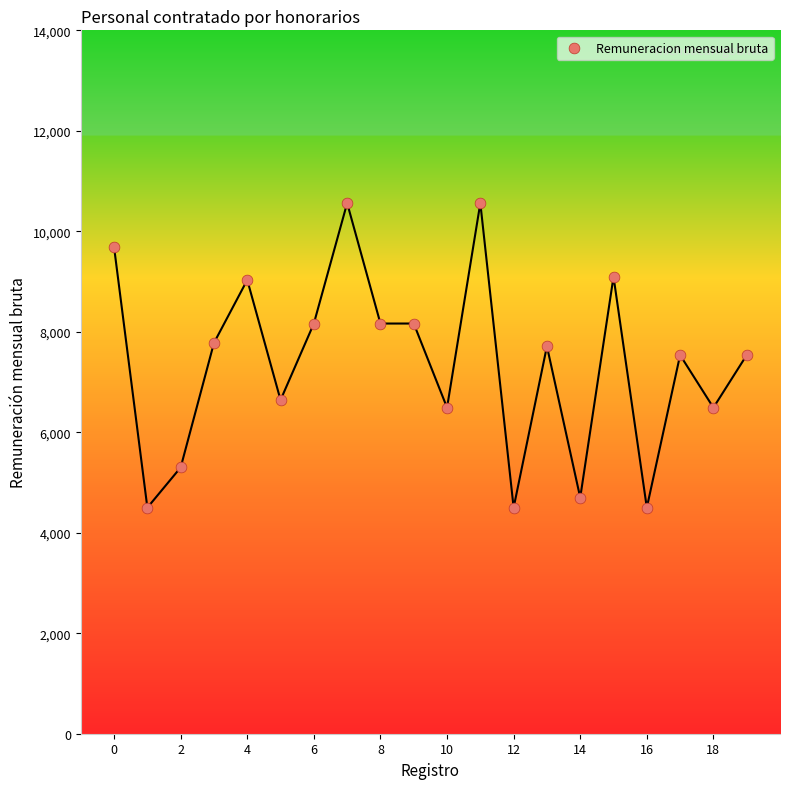

What is the range of Y values (max minus min)?

6061.4